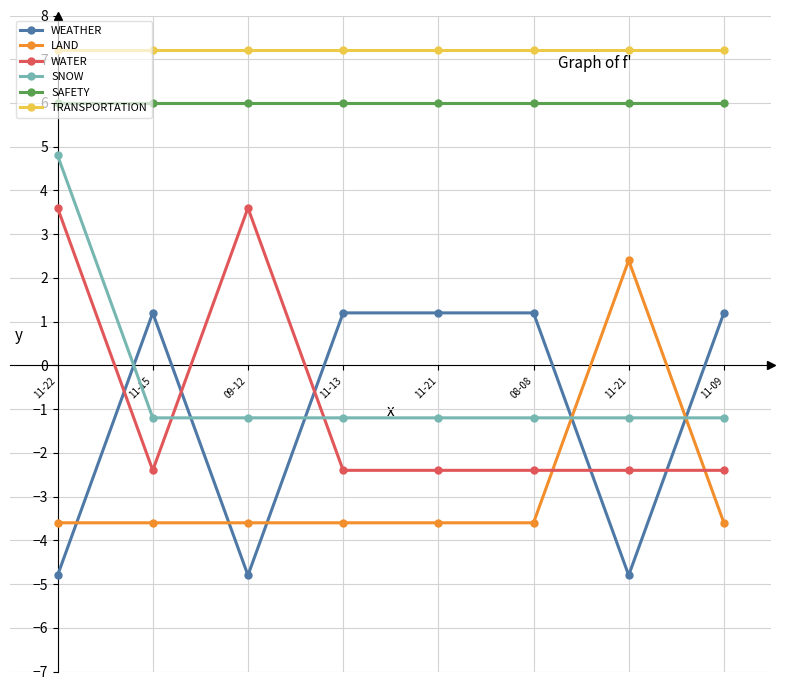

What value does the TRANSPORTATION series have at 11-21?

7.2